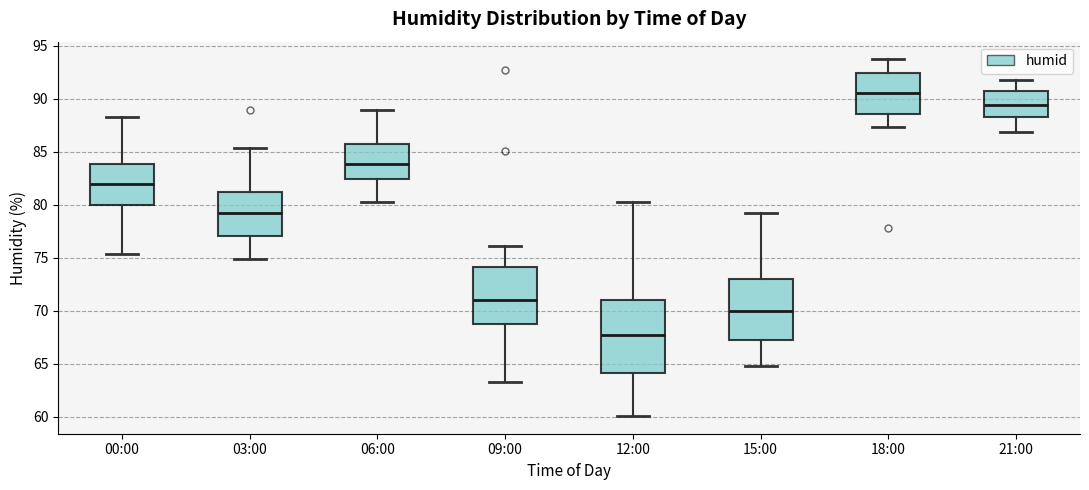

Where is the lower edge of the box for 15:00 on the y-axis? The values are not printed on the chart, so give them approximately, as read against the axis.

67.5